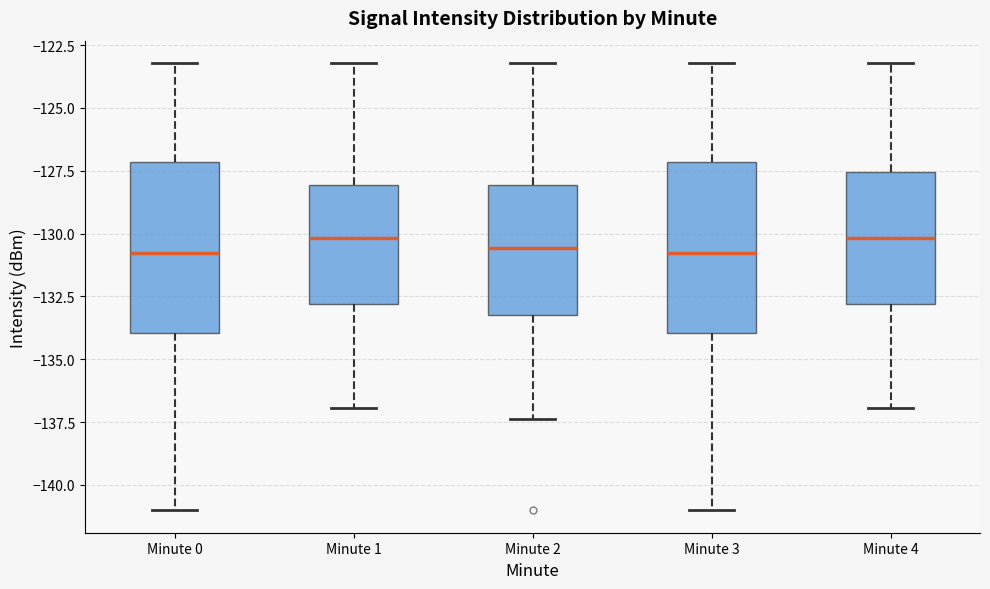

Reading left to right, transcribe this box plot: for each box, give where its median line is, the range the box spans, and where its two whiskers end, as read against the y-axis. The values are not printed on the chart, so give them approximately, as read against the axis.

Minute 0: median -131.0, box -134.0 to -127.0, whiskers -141.0 to -123.0
Minute 1: median -130.0, box -133.0 to -128.0, whiskers -137.0 to -123.0
Minute 2: median -130.5, box -133.0 to -128.0, whiskers -137.5 to -123.0
Minute 3: median -131.0, box -134.0 to -127.0, whiskers -141.0 to -123.0
Minute 4: median -130.0, box -133.0 to -127.5, whiskers -137.0 to -123.0